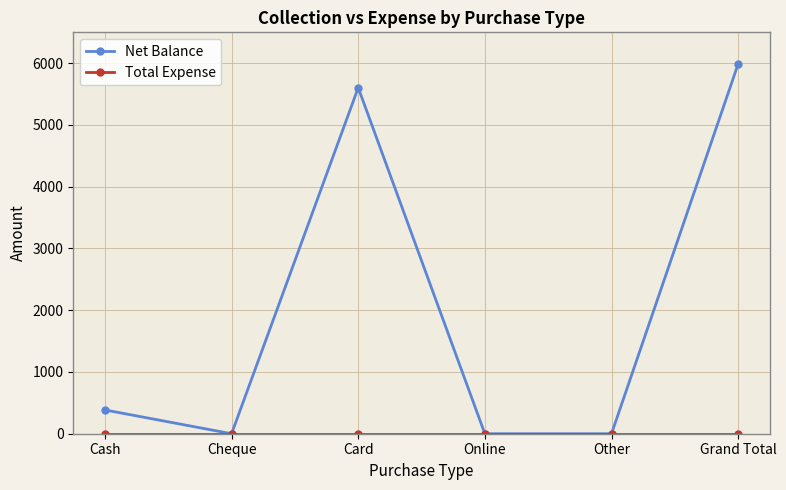

True or false: Net Balance has more than 0 interior local peaks.

True